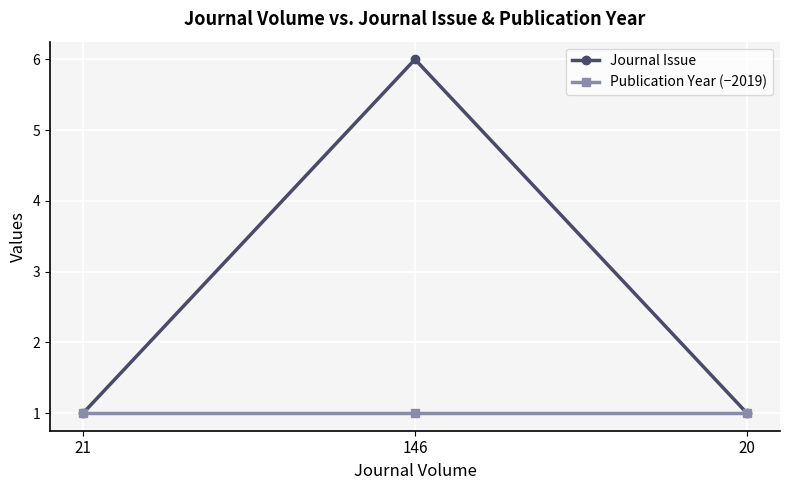

What is the label of the 1st point from the right?

20